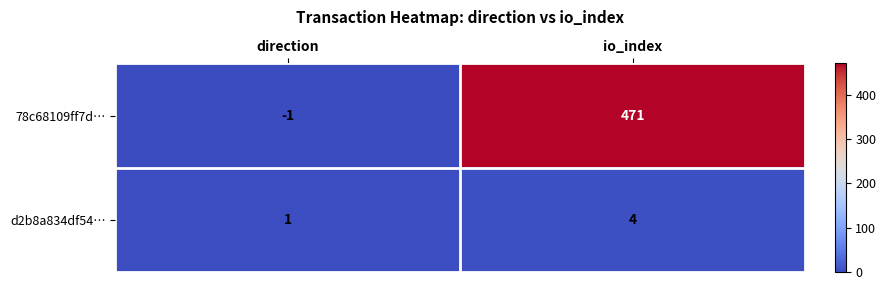

Reading left to right, list all the values displayed in this chart.

78c68109ff7d…: -1	471
d2b8a834df54…: 1	4